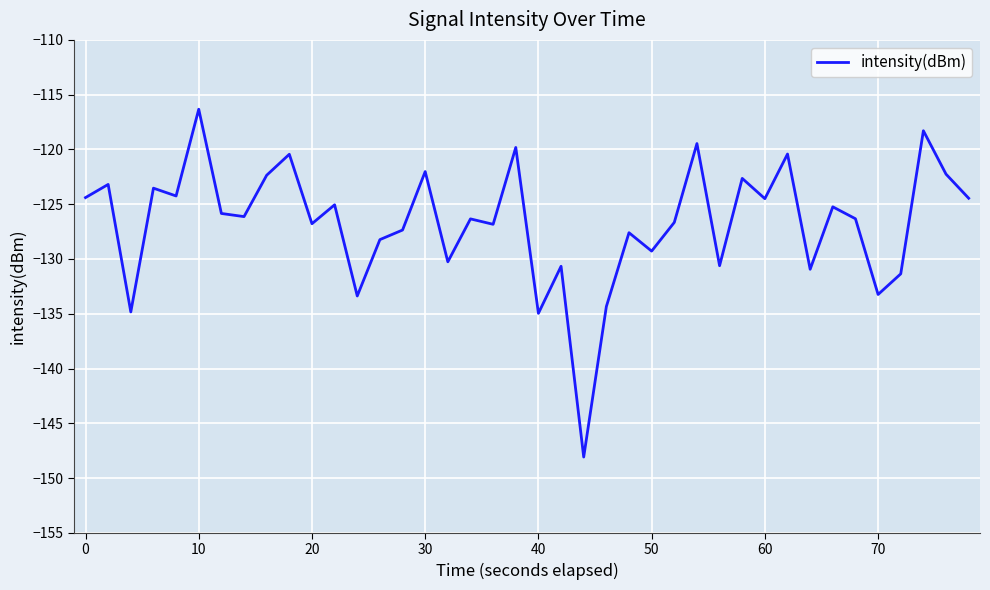

What is the minimum value shown in the chart?

-148.1